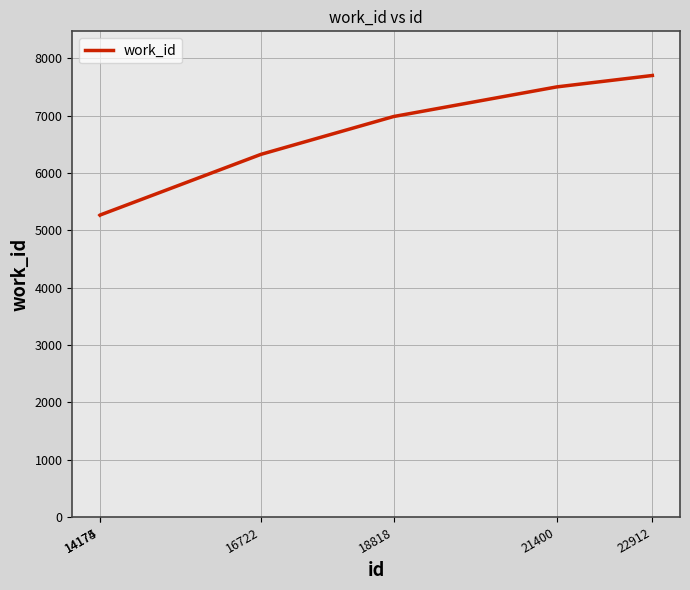

What is the sum of all values?

39029